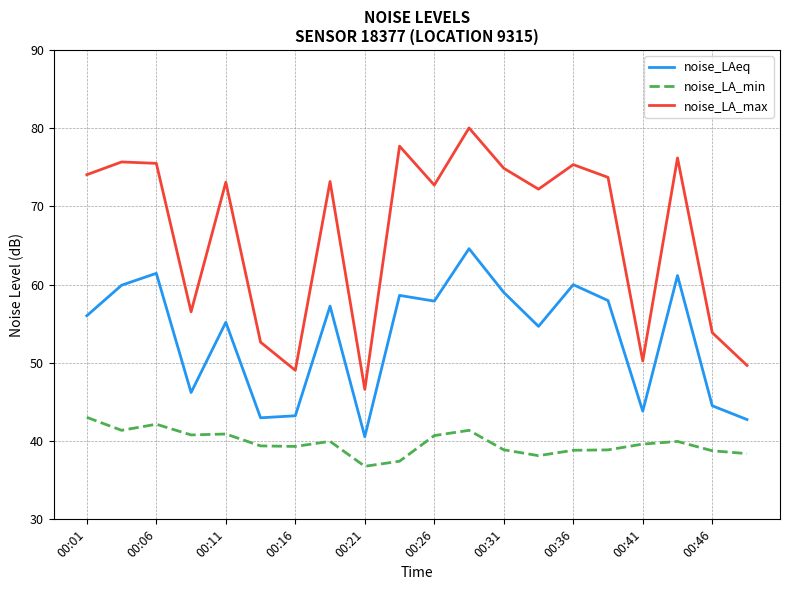

Does the chart have visible grid lines?

Yes